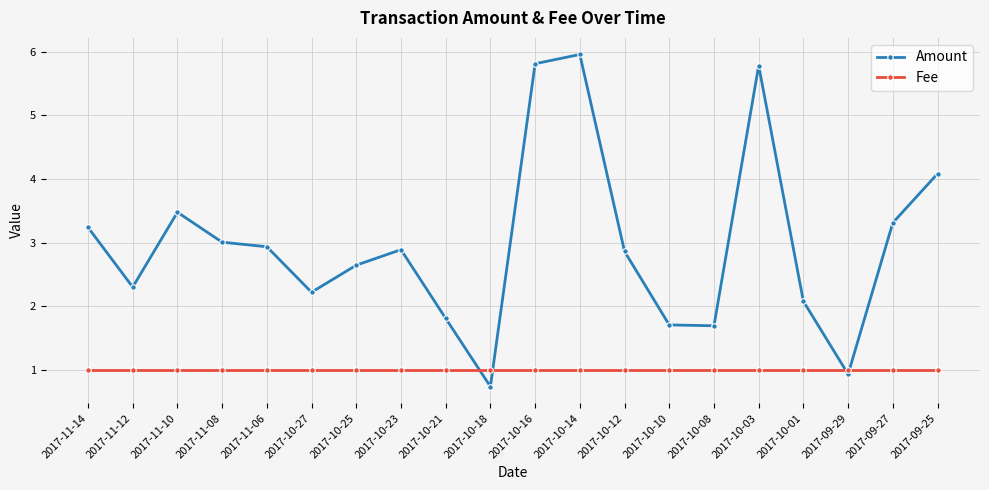

Reading left to right, transcribe all the data shown in this chart.

Amount: 2017-11-14=3.2	2017-11-12=2.3	2017-11-10=3.5	2017-11-08=3.0	2017-11-06=2.9	2017-10-27=2.2	2017-10-25=2.6	2017-10-23=2.9	2017-10-21=1.8	2017-10-18=0.7	2017-10-16=5.8	2017-10-14=6.0	2017-10-12=2.9	2017-10-10=1.7	2017-10-08=1.7	2017-10-03=5.8	2017-10-01=2.1	2017-09-29=0.9	2017-09-27=3.3	2017-09-25=4.1
Fee: 2017-11-14=1.0	2017-11-12=1.0	2017-11-10=1.0	2017-11-08=1.0	2017-11-06=1.0	2017-10-27=1.0	2017-10-25=1.0	2017-10-23=1.0	2017-10-21=1.0	2017-10-18=1.0	2017-10-16=1.0	2017-10-14=1.0	2017-10-12=1.0	2017-10-10=1.0	2017-10-08=1.0	2017-10-03=1.0	2017-10-01=1.0	2017-09-29=1.0	2017-09-27=1.0	2017-09-25=1.0